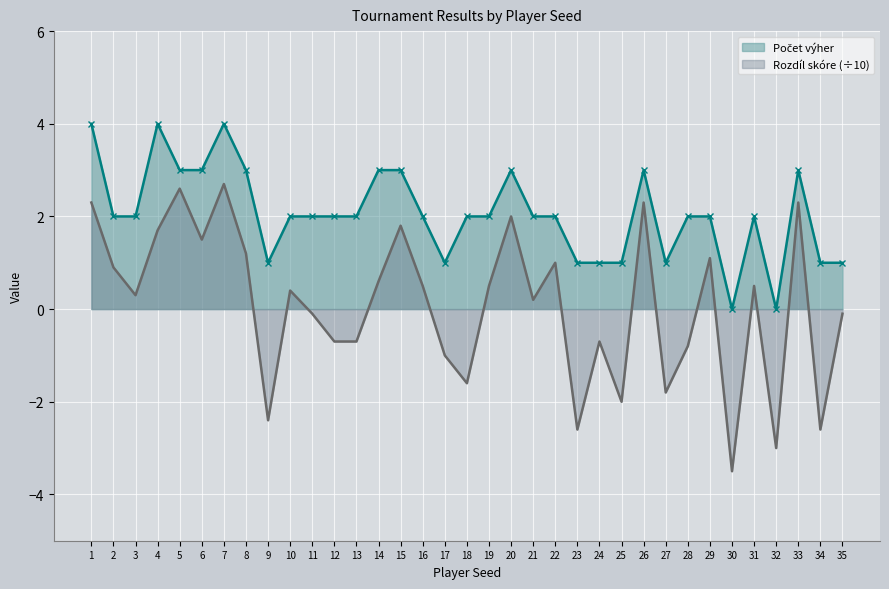

True or false: Rozdíl skóre has more than 0 points higher than both neighbors.

True